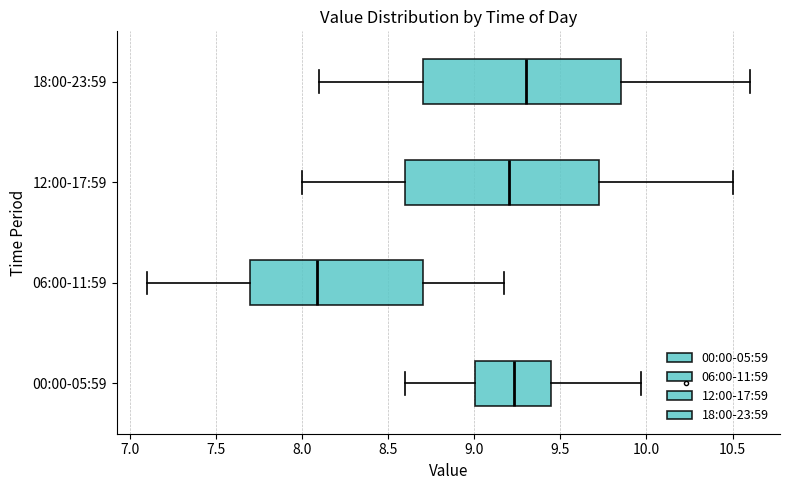

Where is the right edge of the box for 18:00-23:59 on the x-axis? The values are not printed on the chart, so give them approximately, as read against the axis.

9.85